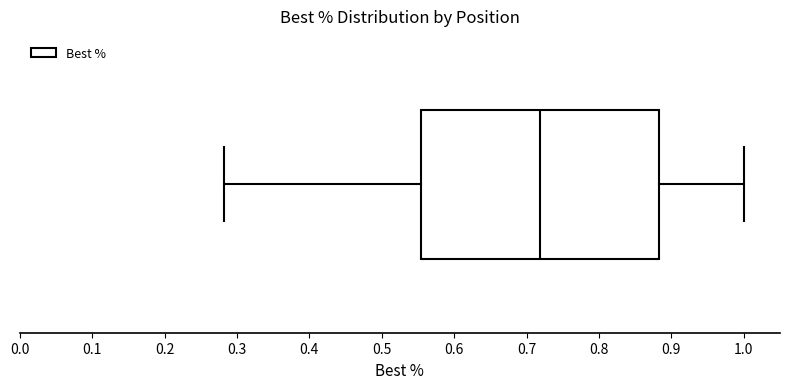

Transcribe this box plot: give where the median line is, the range the box spans, and where the two whiskers end, as read against the x-axis. The values are not printed on the chart, so give them approximately, as read against the axis.

median 0.72, box 0.55 to 0.88, whiskers 0.28 to 1.00